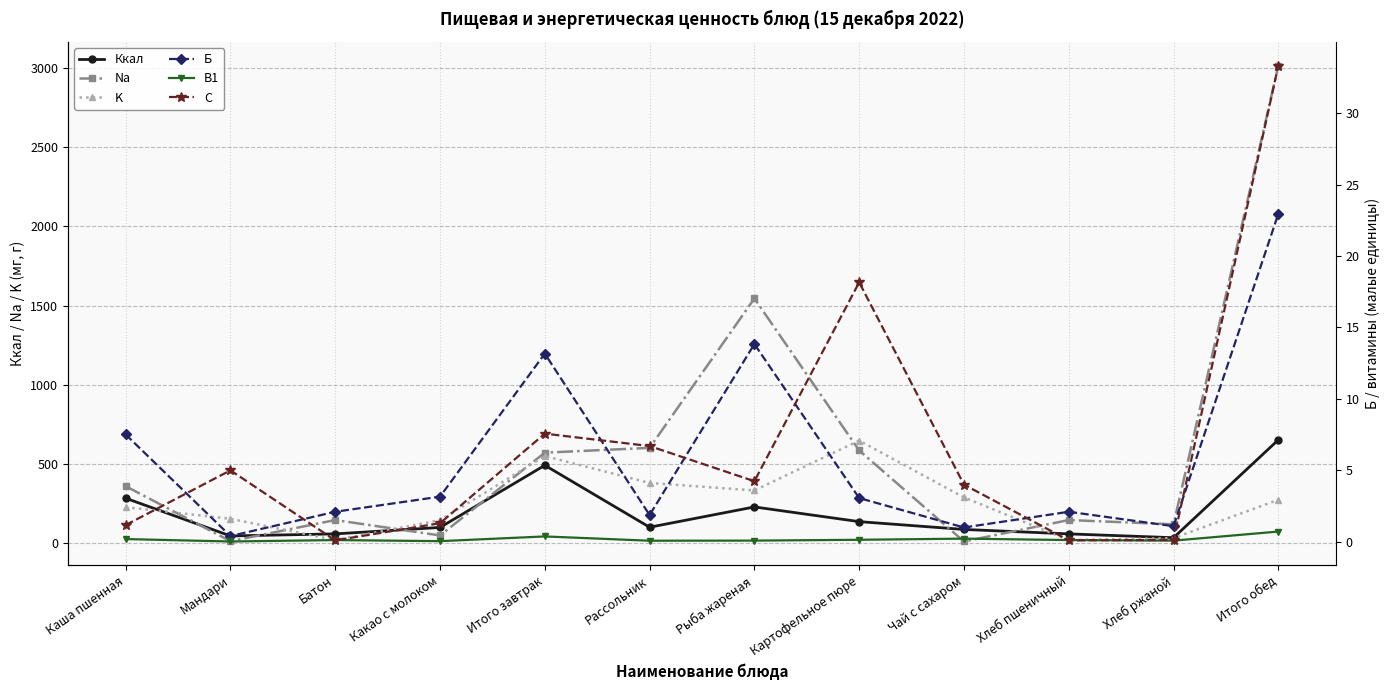

Where does the Ккал series first go above 102?

Каша пшенная